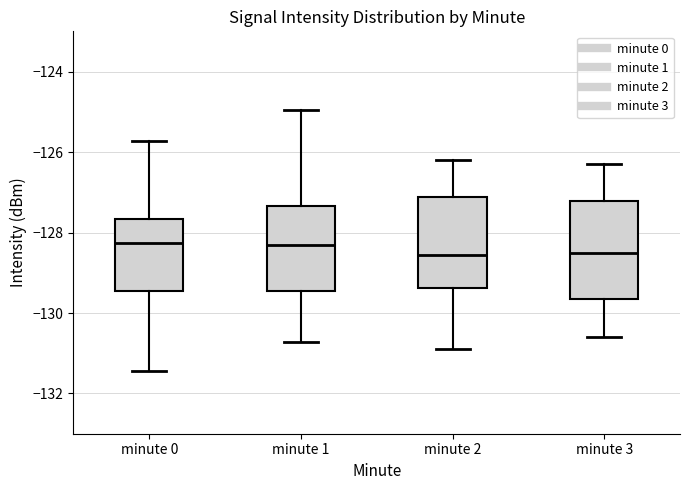

Reading left to right, transcribe this box plot: for each box, give where its median line is, the range the box spans, and where its two whiskers end, as read against the y-axis. The values are not printed on the chart, so give them approximately, as read against the axis.

minute 0: median -128.2, box -129.4 to -127.6, whiskers -131.4 to -125.8
minute 1: median -128.2, box -129.4 to -127.4, whiskers -130.8 to -125.0
minute 2: median -128.6, box -129.4 to -127.2, whiskers -130.8 to -126.2
minute 3: median -128.4, box -129.6 to -127.2, whiskers -130.6 to -126.2